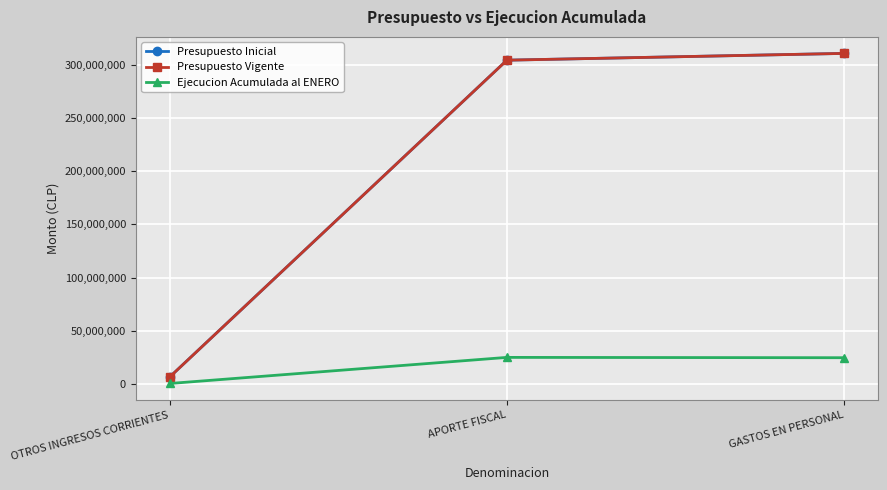

Does the chart have visible grid lines?

Yes